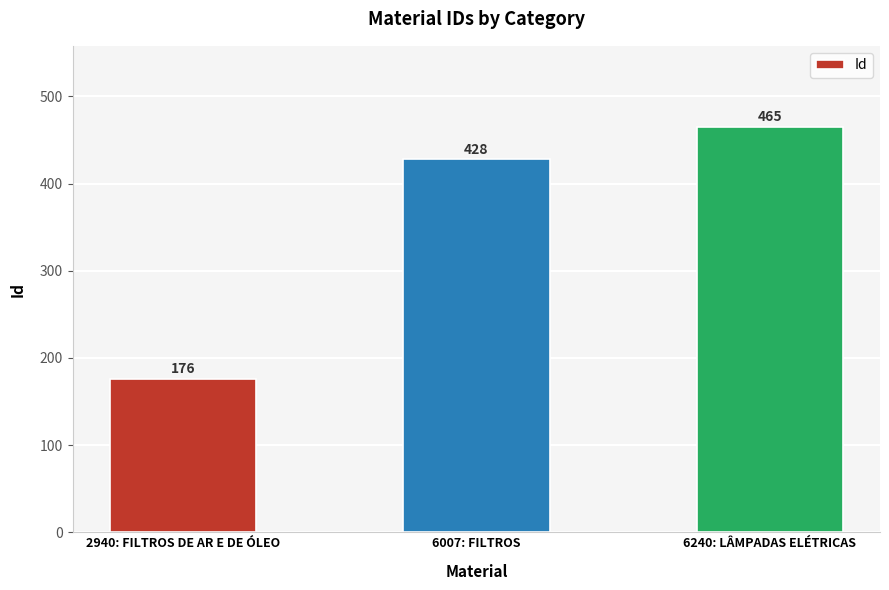

What position from the right is 6240: LÂMPADAS ELÉTRICAS?

1